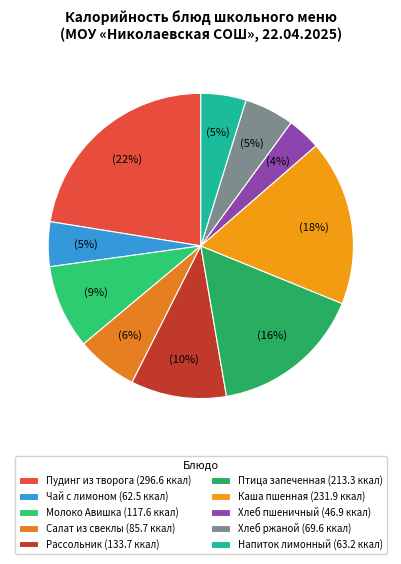

How many slices are in this pie chart?

10